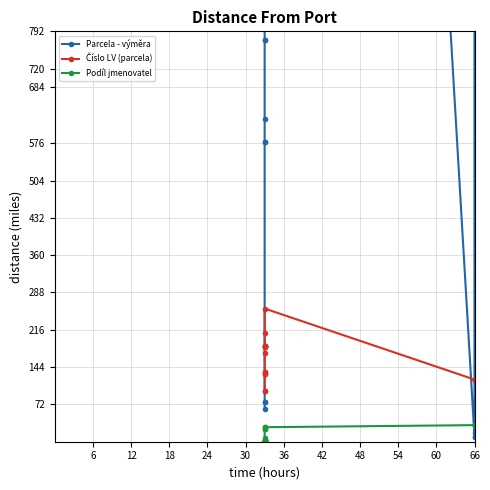

Does the chart display data point markers on the line(s)?

Yes